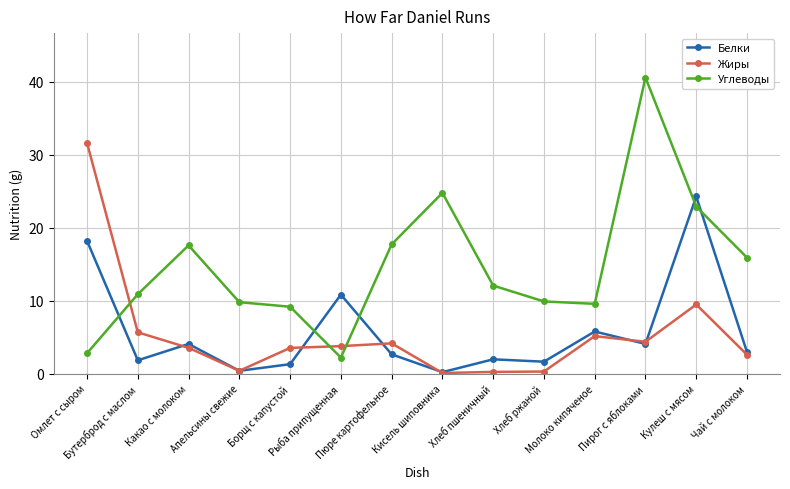

What is the minimum value for Белки?

0.2